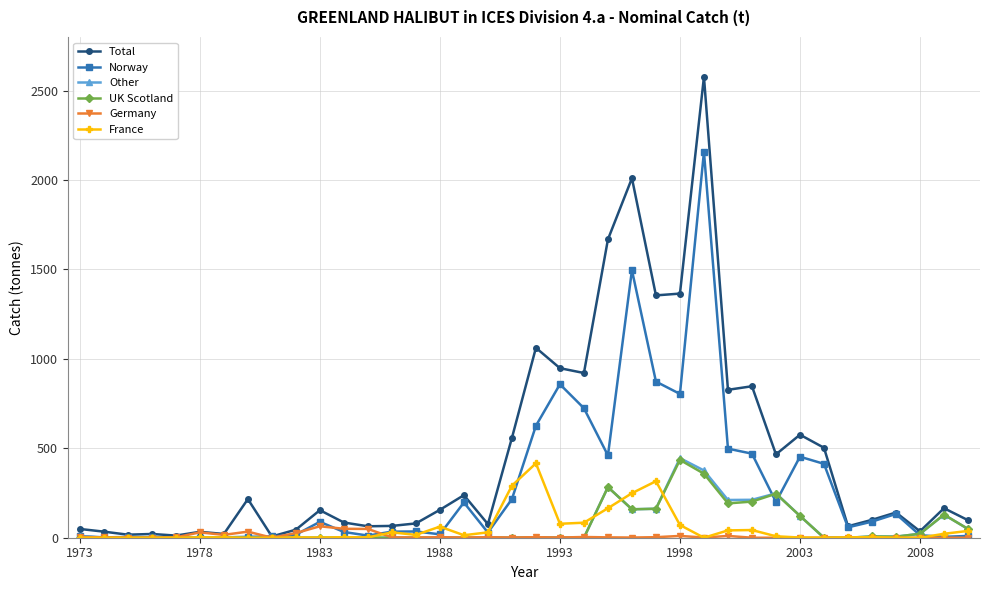

Which series has the largest total across all categories?

Total